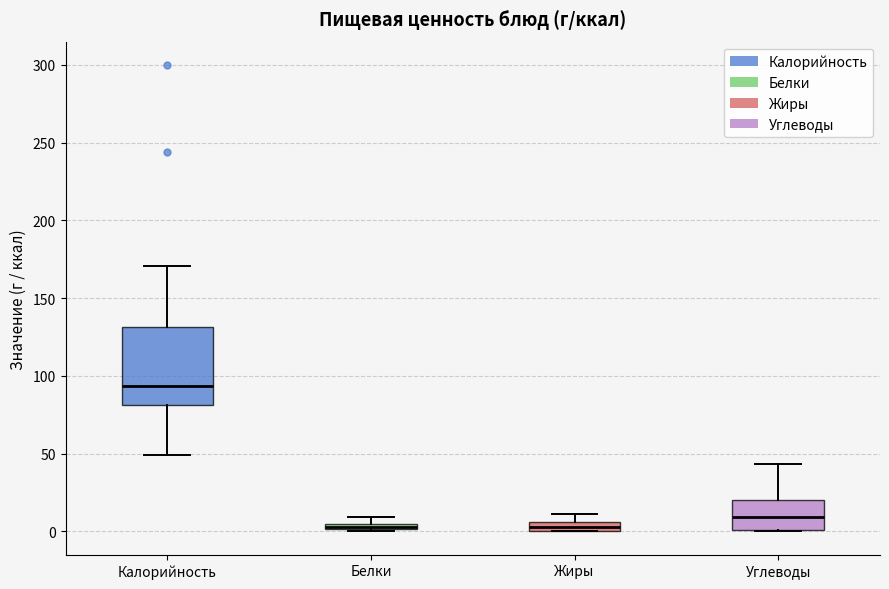

Where is the upper edge of the box for Белки on the y-axis? The values are not printed on the chart, so give them approximately, as read against the axis.

5